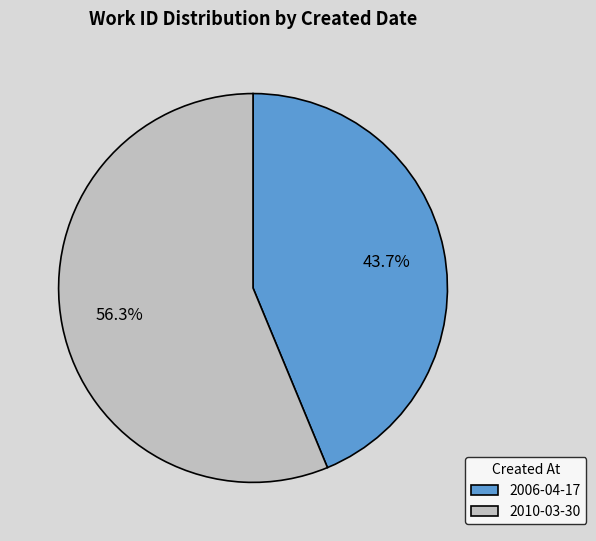

How many segments does this pie chart have?

2